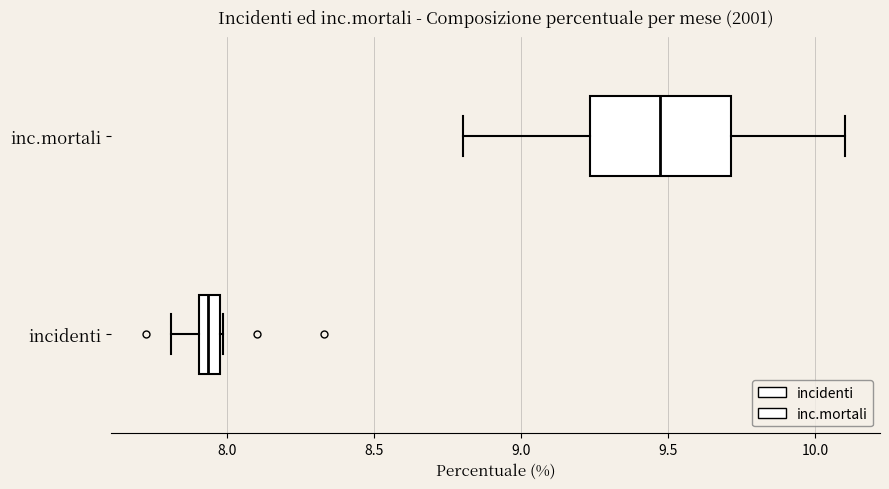

Which box is the widest, from its left edge to its right edge?

inc.mortali